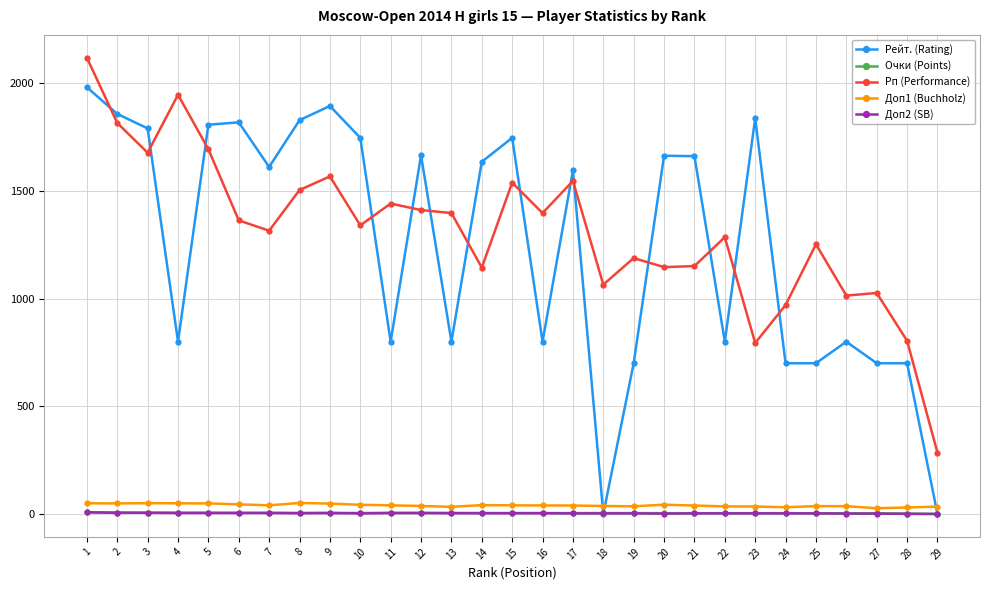

True or false: Рейт. (Rating) has a value of 1611.0 at 7.

True